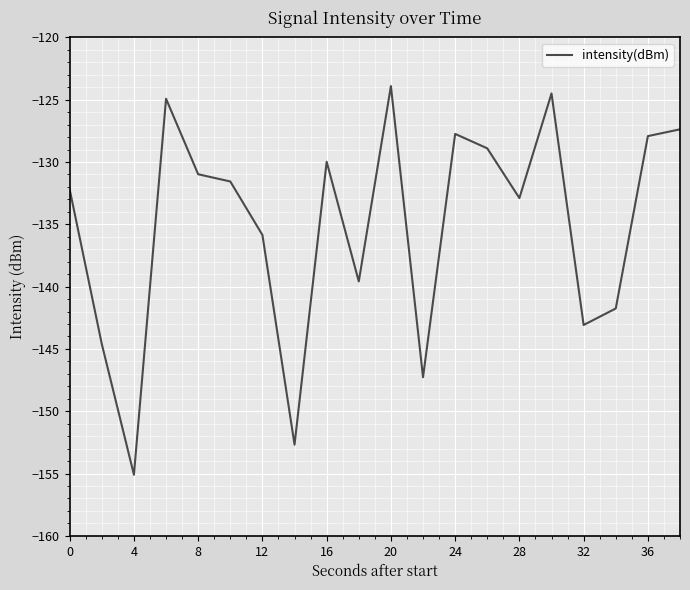

What is the smallest value displayed?

-155.1